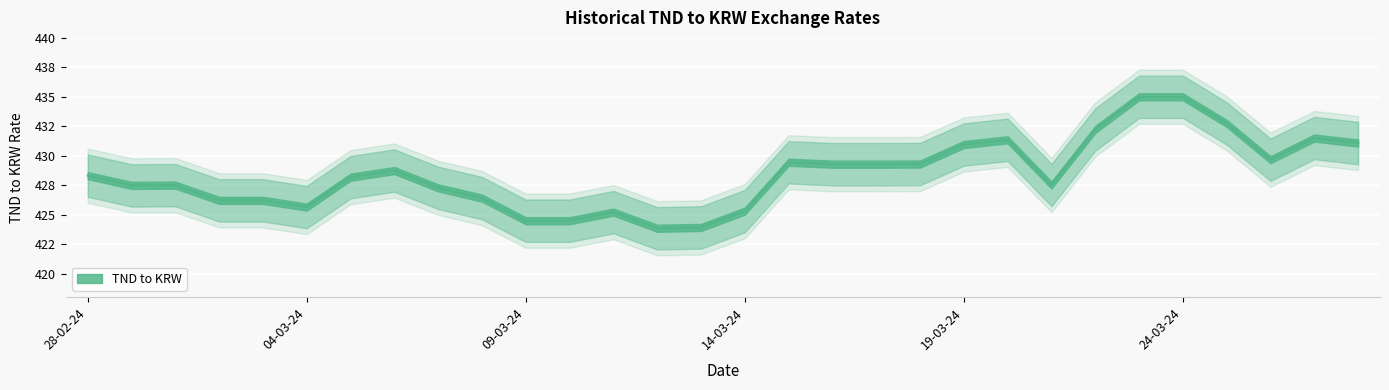

How many points are higher than both their immediate neighbors (excluding endpoints)?

6